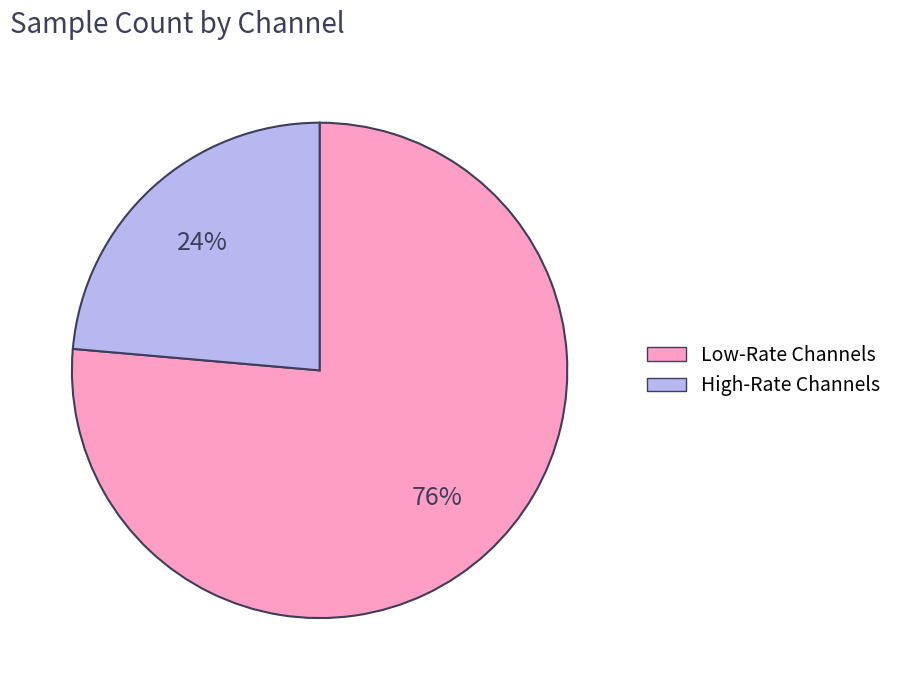

Which has a higher value, Low-Rate Channels or High-Rate Channels?

Low-Rate Channels